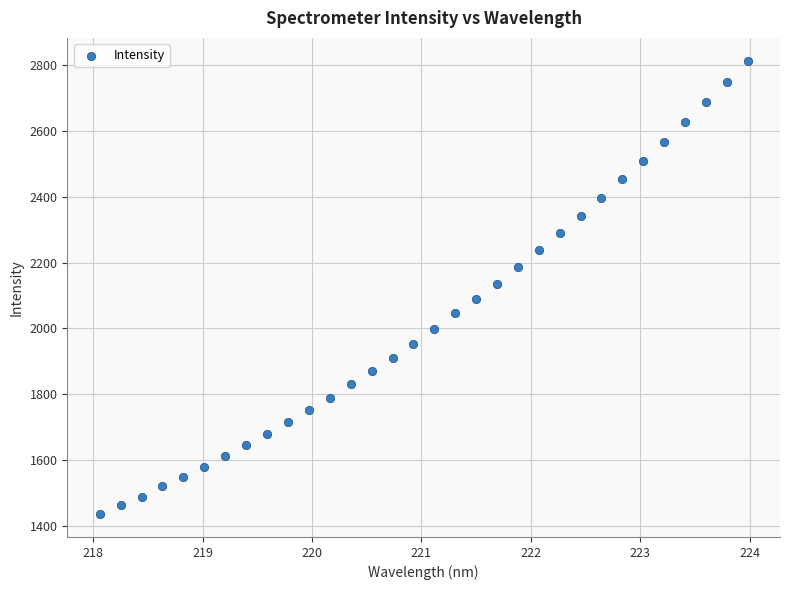

What is the range of X values (max minus min)?

5.9